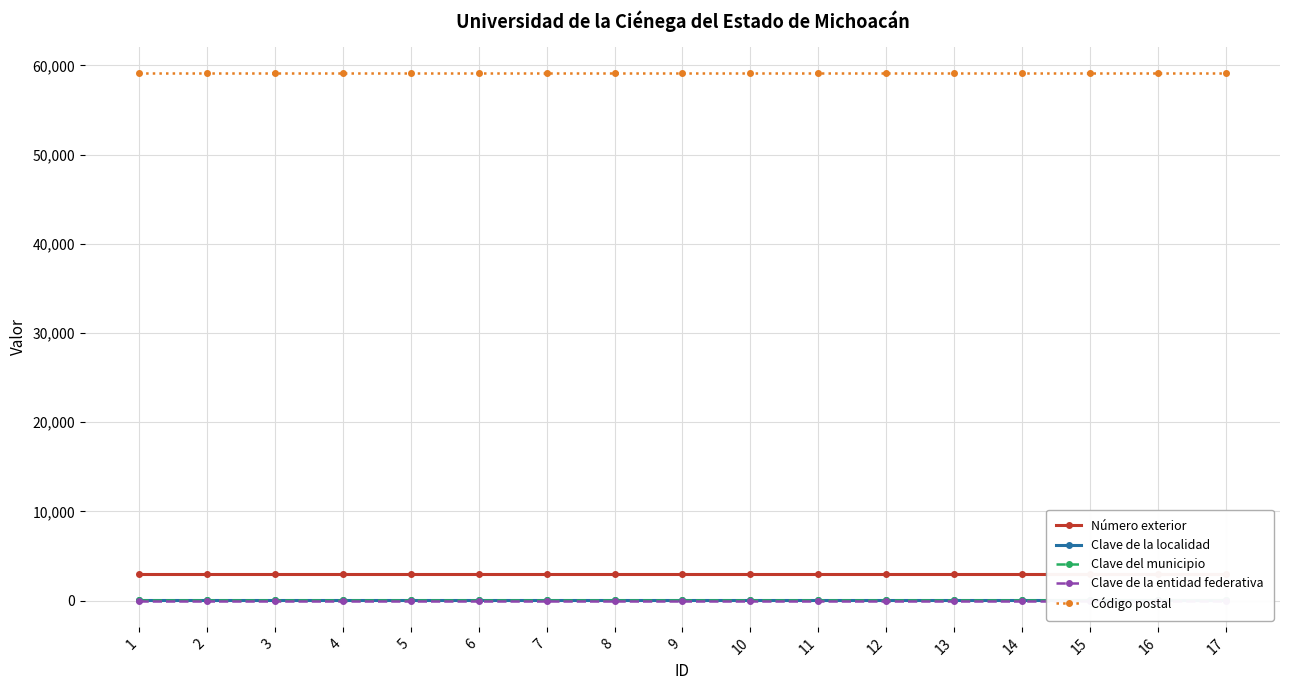

Reading left to right, extract all data points from this chart.

Número exterior: 1=3000	2=3000	3=3000	4=3000	5=3000	6=3000	7=3000	8=3000	9=3000	10=3000	11=3000	12=3000	13=3000	14=3000	15=3000	16=3000	17=3000
Clave de la localidad: 1=76	2=76	3=76	4=76	5=76	6=76	7=76	8=76	9=76	10=76	11=76	12=76	13=76	14=76	15=76	16=76	17=76
Clave del municipio: 1=76	2=76	3=76	4=76	5=76	6=76	7=76	8=76	9=76	10=76	11=76	12=76	13=76	14=76	15=76	16=76	17=76
Clave de la entidad federativa: 1=16	2=16	3=16	4=16	5=16	6=16	7=16	8=16	9=16	10=16	11=16	12=16	13=16	14=16	15=16	16=16	17=16
Código postal: 1=59103	2=59103	3=59103	4=59103	5=59103	6=59103	7=59103	8=59103	9=59103	10=59103	11=59103	12=59103	13=59103	14=59103	15=59103	16=59103	17=59103